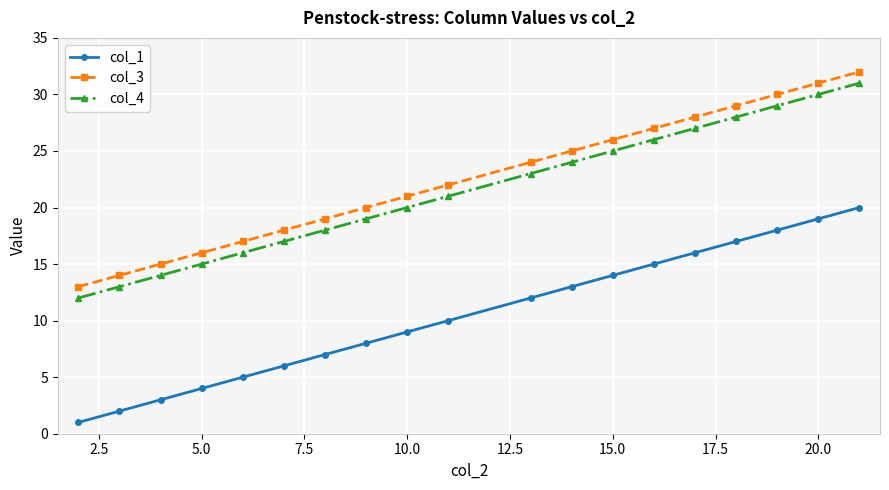

True or false: col_3 has more than 0 interior local peaks.

False